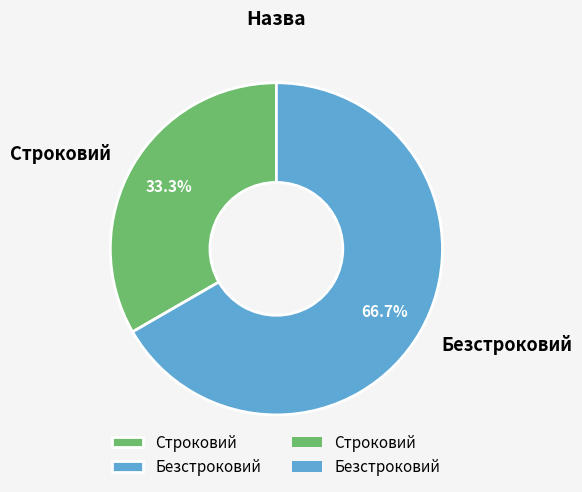

What is the largest slice in the pie chart?

Безстроковий